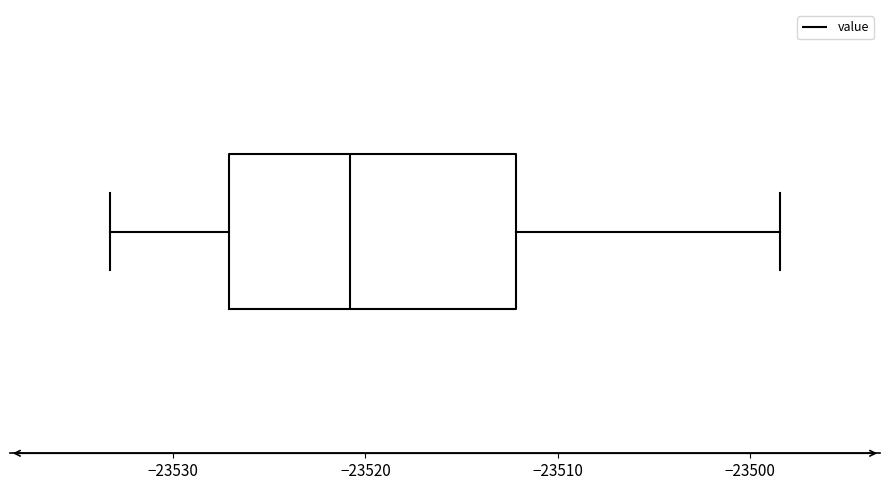

Transcribe this box plot: give where the median line is, the range the box spans, and where the two whiskers end, as read against the x-axis. The values are not printed on the chart, so give them approximately, as read against the axis.

median -23521, box -23527 to -23512, whiskers -23533 to -23498